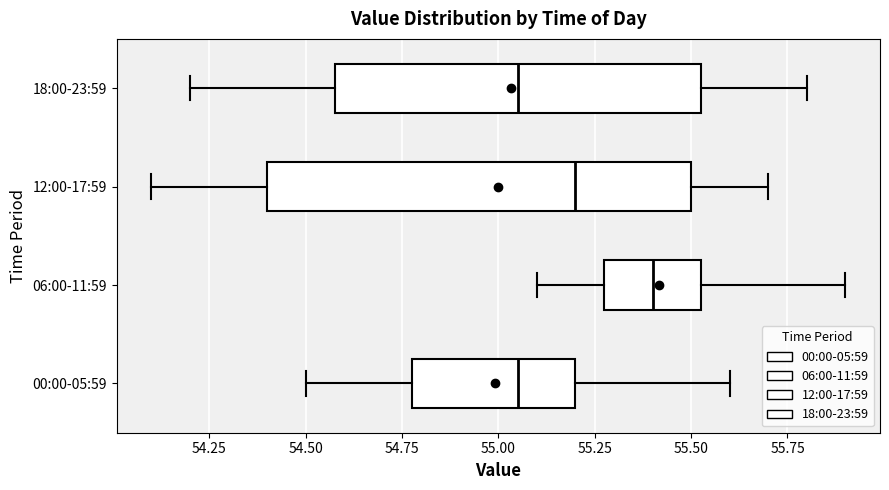

Where is the left edge of the box for 18:00-23:59 on the x-axis? The values are not printed on the chart, so give them approximately, as read against the axis.

54.60